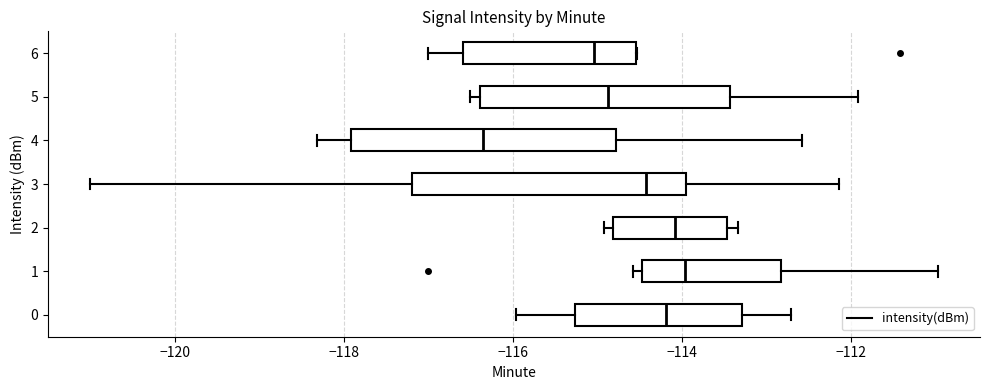

Which box's median line is the furthest to the left?

4